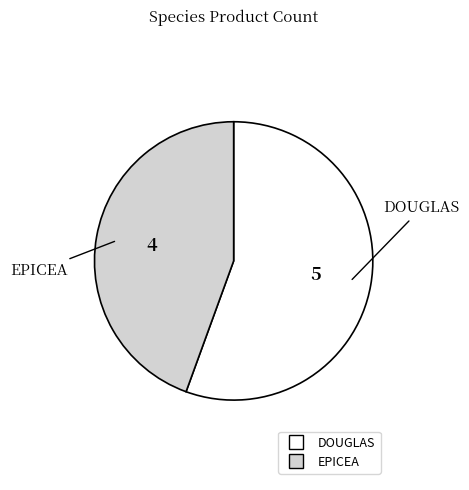

True or false: EPICEA accounts for 44% of the total.

True